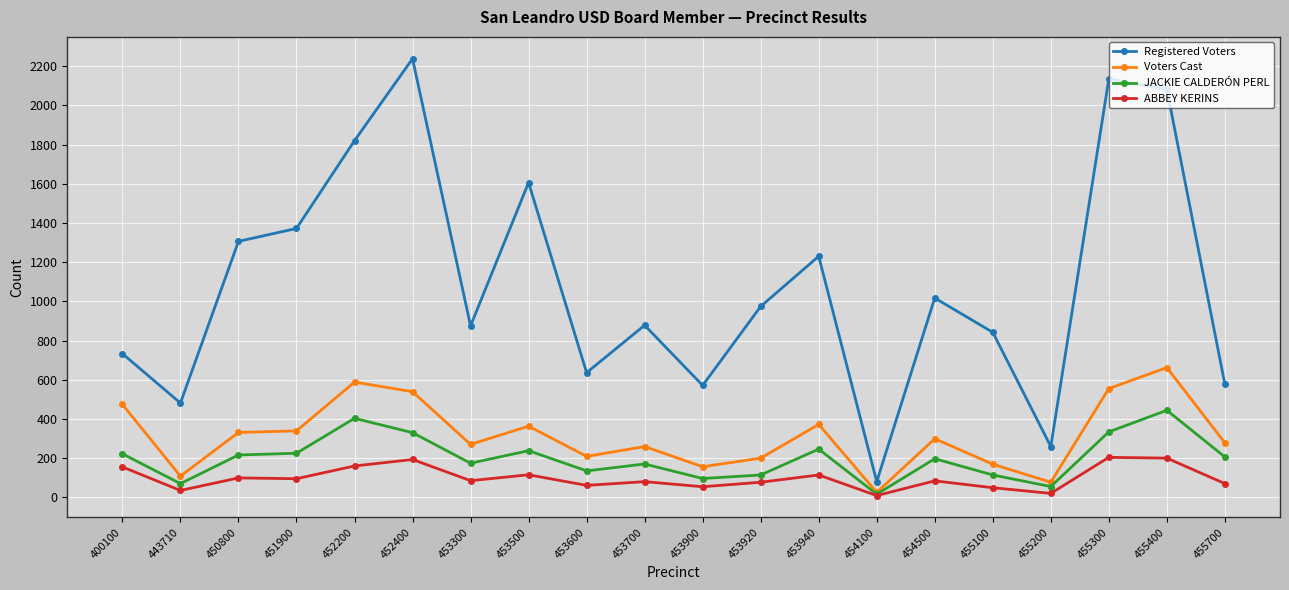

How many lines are shown in the chart?

4